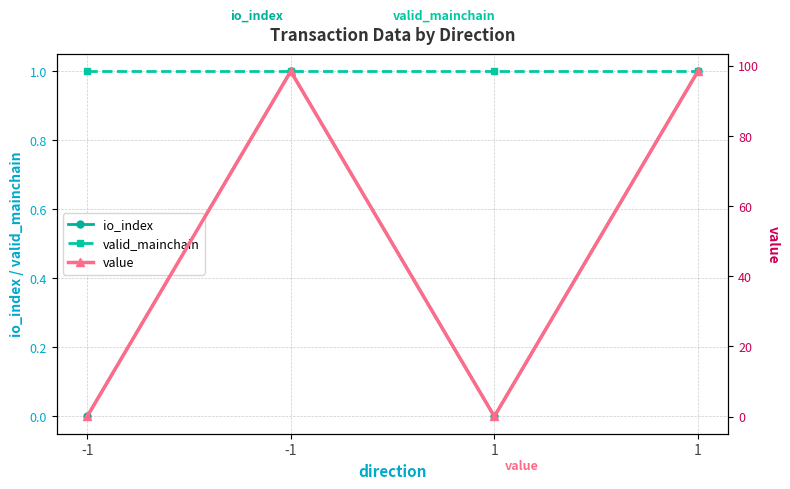

Which series has the largest total across all categories?

value